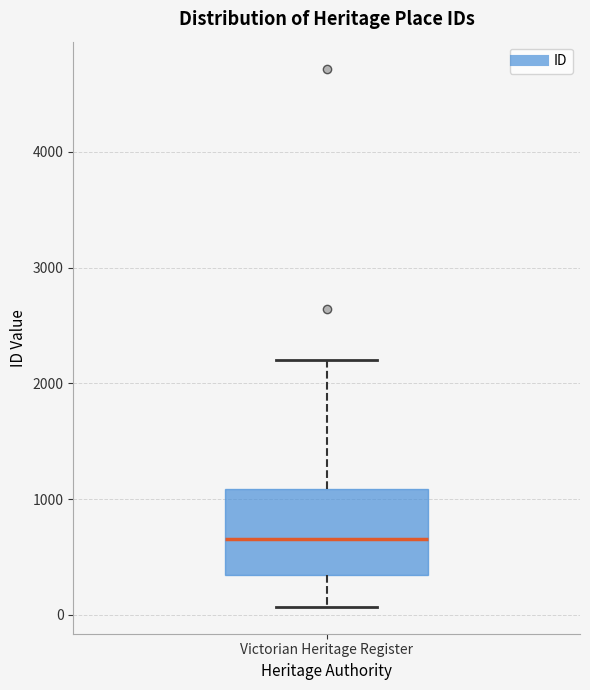

Where is the upper edge of the box for Victorian Heritage Register on the y-axis? The values are not printed on the chart, so give them approximately, as read against the axis.

1100